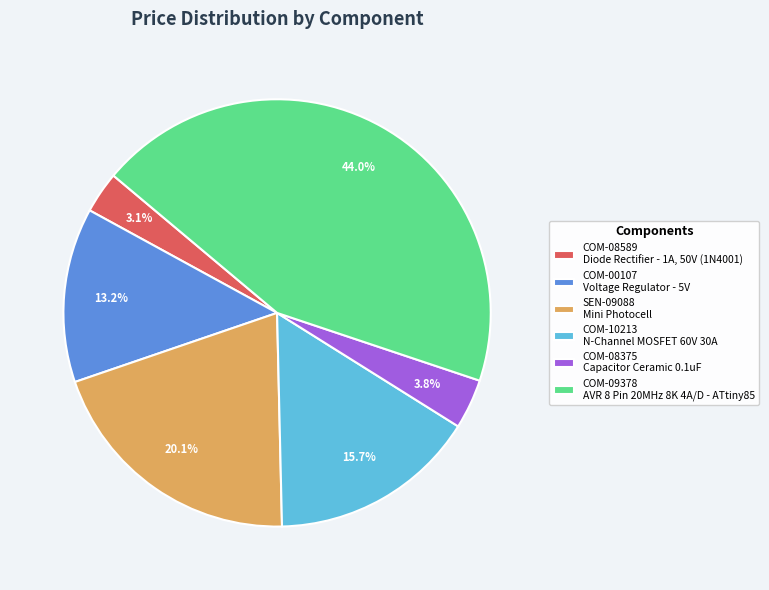

Do COM-00107 Voltage Regulator - 5V and COM-09378 AVR 8 Pin 20MHz 8K 4A/D - ATtiny85 together represent more than half of the pie?

Yes